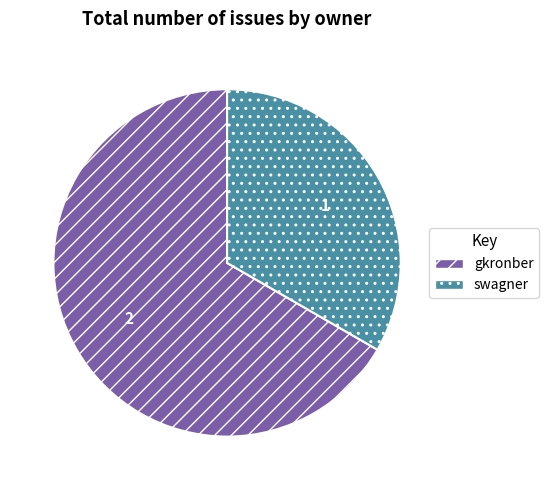

Which slice represents more than half of the pie?

gkronber